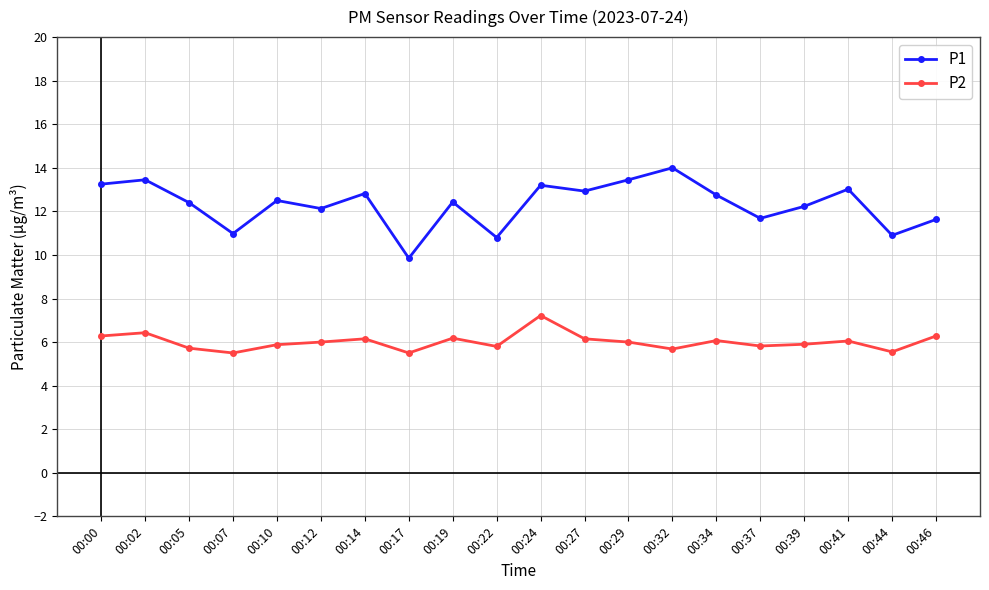

The value of P1 at 00:39 is 21.4. True or false?

False